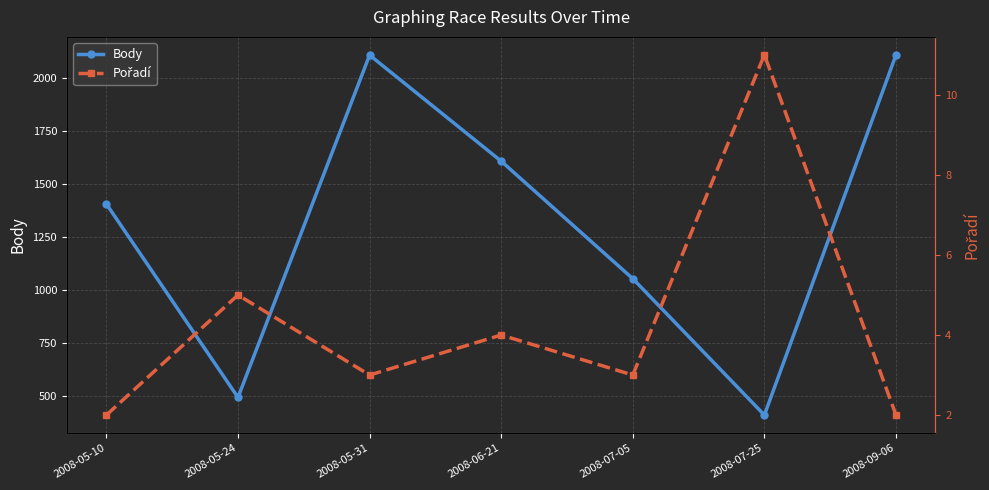

What is the value of the Body point at the 1st from the left?

1406